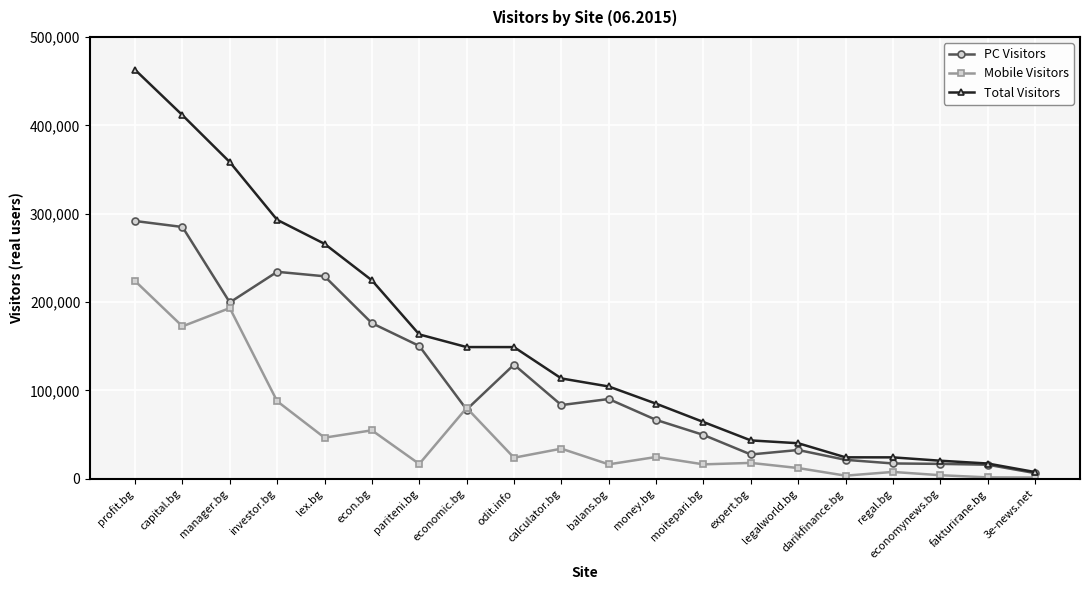

True or false: PC Visitors has a value of 95368 at econ.bg.

False